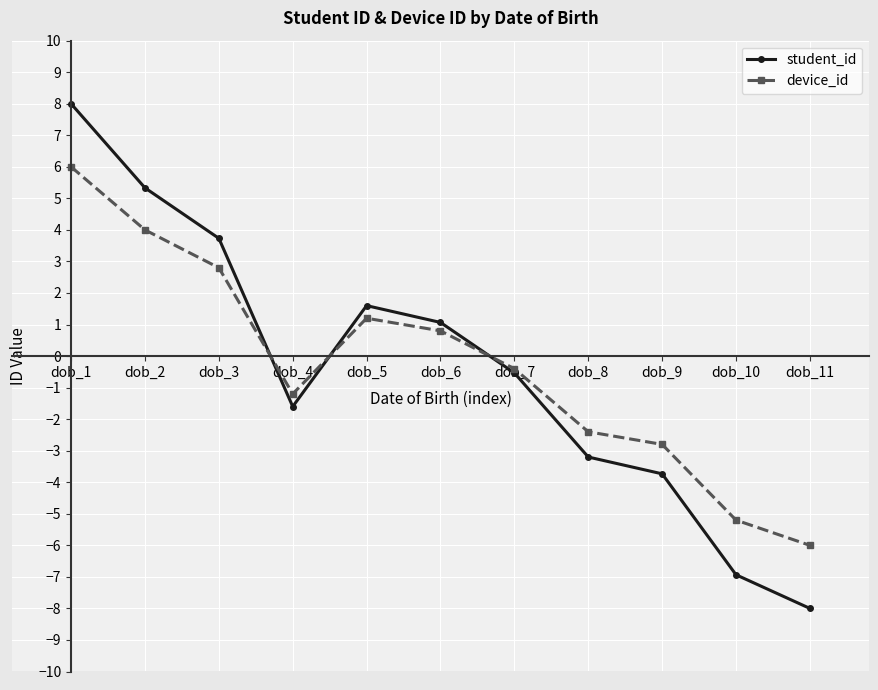

What are all the series names shown in the legend?

student_id, device_id